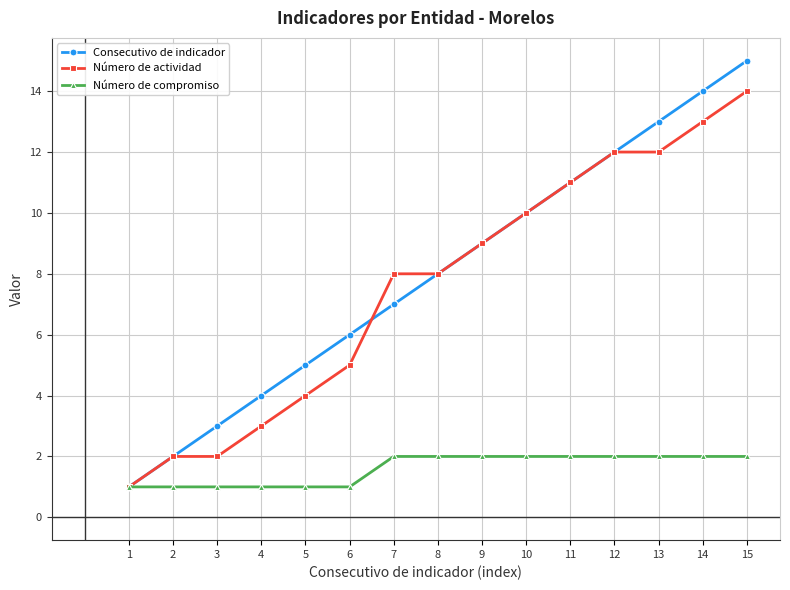

Is the value of Consecutivo de indicador at 8 greater than the value of Número de compromiso at 5?

Yes